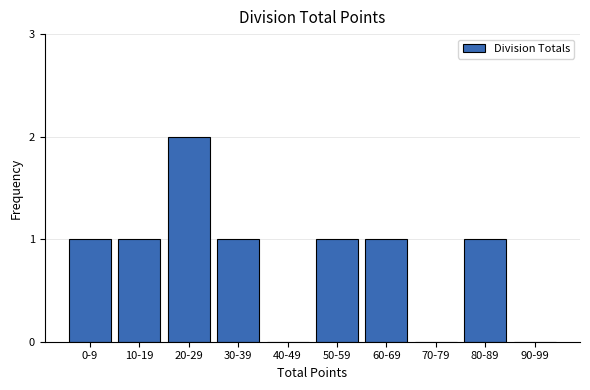

Reading left to right, extract all data points from this chart.

0-9=1	10-19=1	20-29=2	30-39=1	40-49=0	50-59=1	60-69=1	70-79=0	80-89=1	90-99=0